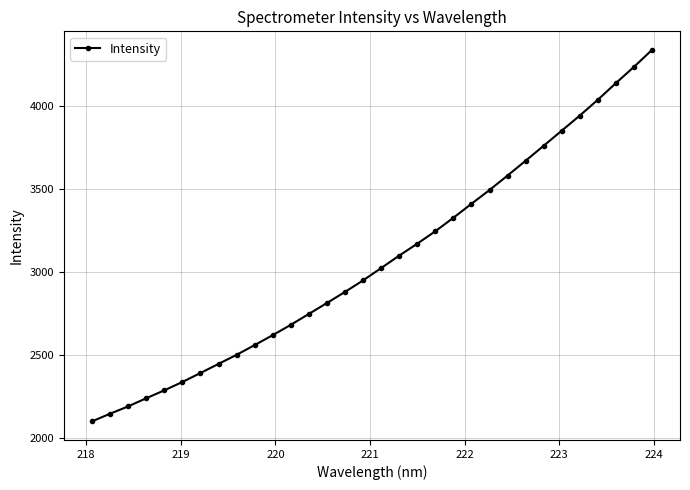

True or false: the data has more than 2 interior local peaks.

False